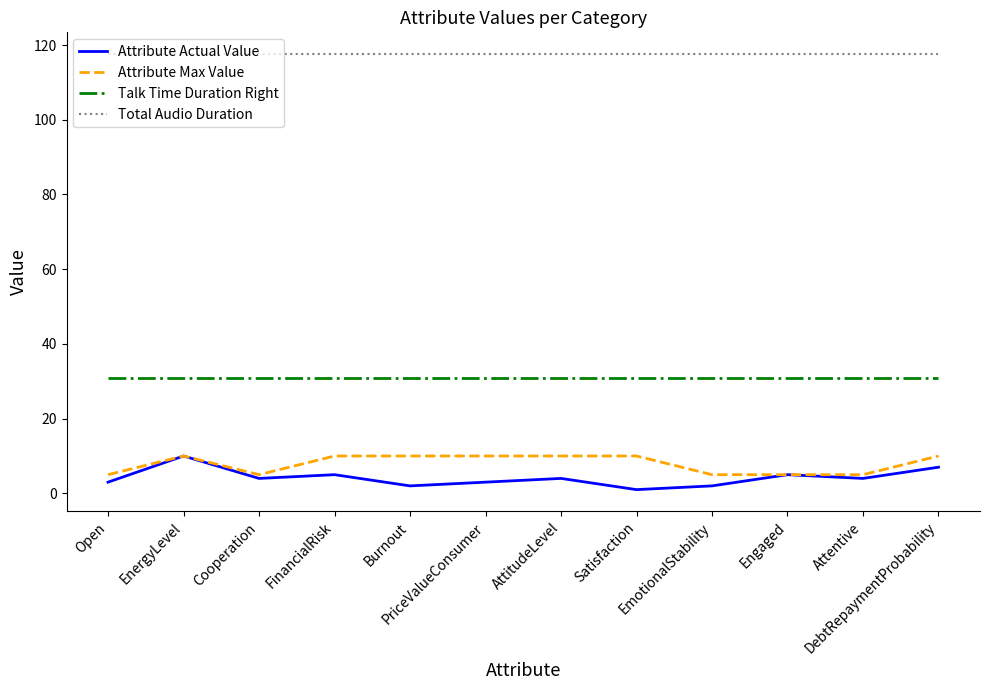

Reading left to right, extract all data points from this chart.

Attribute Actual Value: 3.0	10.0	4.0	5.0	2.0	3.0	4.0	1.0	2.0	5.0	4.0	7.0
Attribute Max Value: 5.0	10.0	5.0	10.0	10.0	10.0	10.0	10.0	5.0	5.0	5.0	10.0
Talk Time Duration Right: 31.0	31.0	31.0	31.0	31.0	31.0	31.0	31.0	31.0	31.0	31.0	31.0
Total Audio Duration: 117.6	117.6	117.6	117.6	117.6	117.6	117.6	117.6	117.6	117.6	117.6	117.6